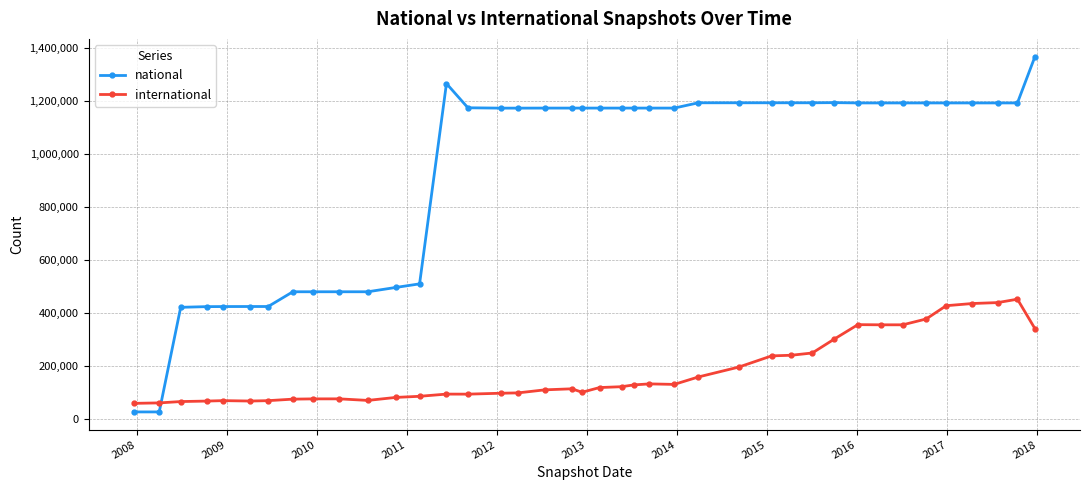

What is the difference between the maximum and minimum values in the national series?

1339692